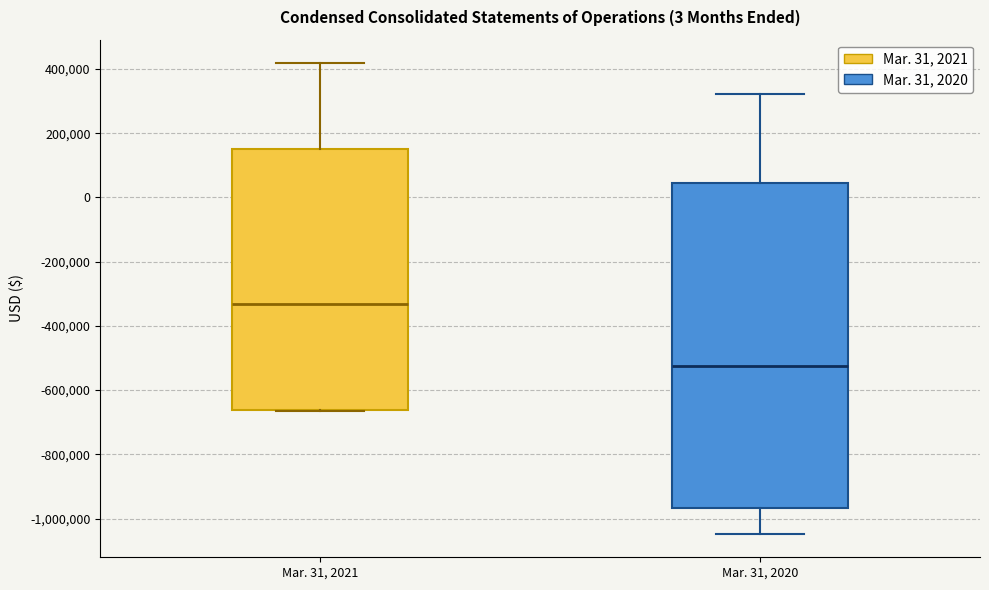

Reading left to right, read every box against the y-axis: the position of its median line, the range the box covers, and the ends of its whiskers. The values are not printed on the chart, so give them approximately, as read against the axis.

Mar. 31, 2021: median -340000, box -660000 to 140000, whiskers -660000 to 420000
Mar. 31, 2020: median -520000, box -960000 to 40000, whiskers -1040000 to 320000